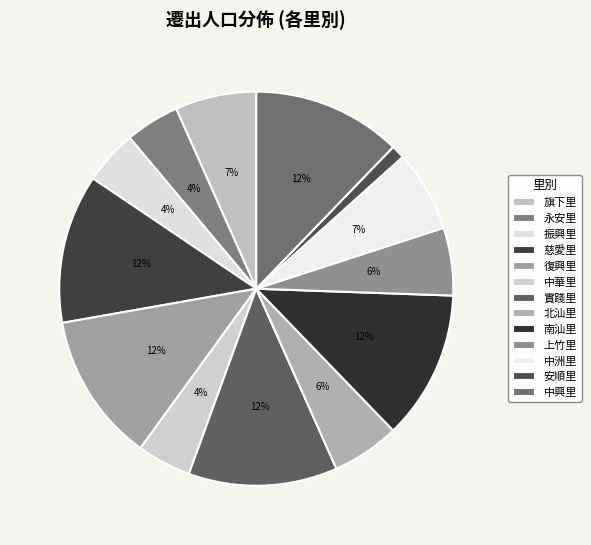

To the nearest percent, what is the combined percentage of 中洲里 and 振興里?

11%